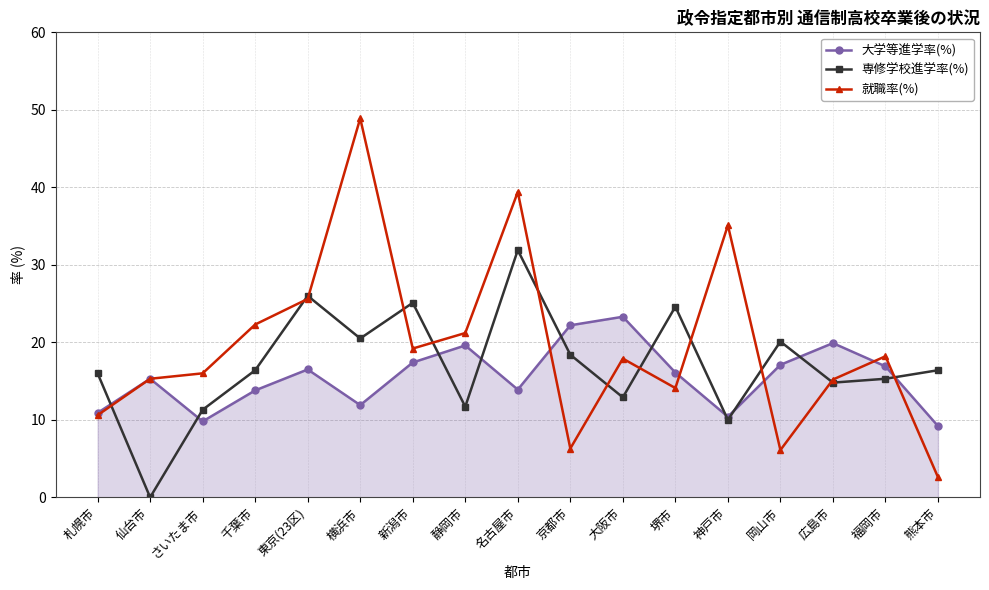

How many categories are shown in the chart?

17